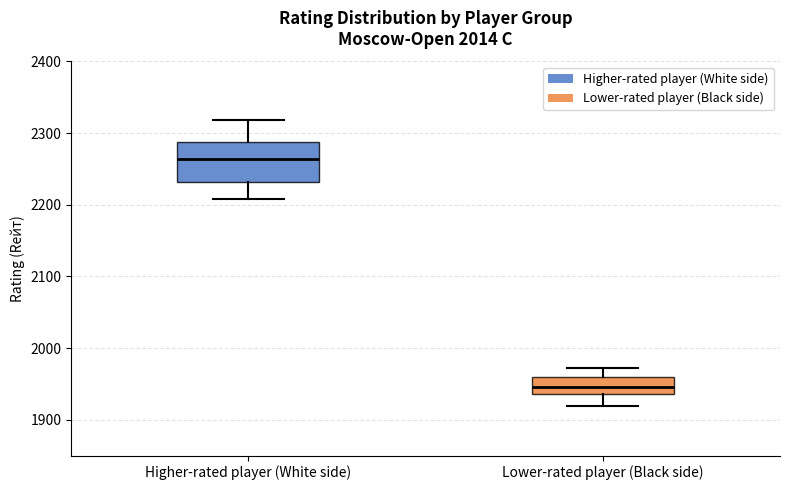

Where does the upper whisker of the box for Lower-rated player (Black side) end on the y-axis? The values are not printed on the chart, so give them approximately, as read against the axis.

1970